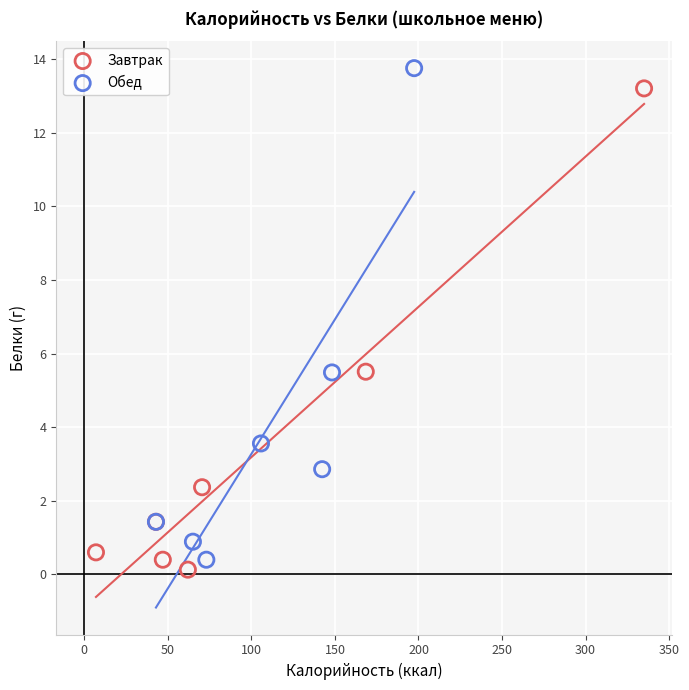

Which series reaches the maximum Y coordinate?

Обед